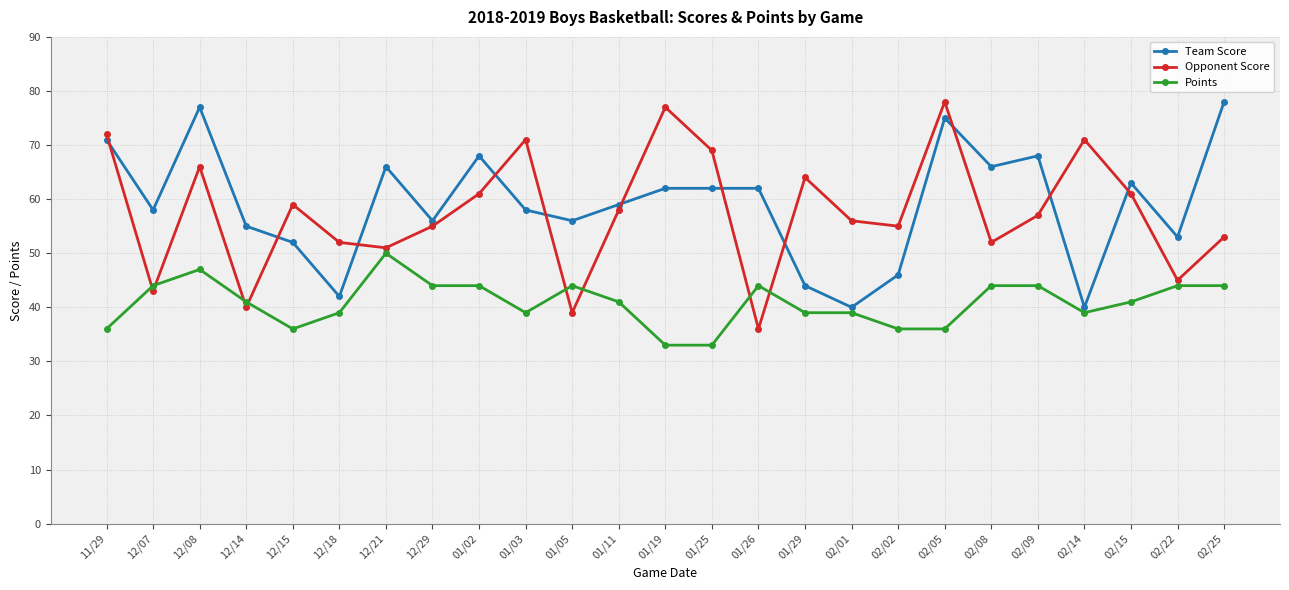

Reading left to right, extract all data points from this chart.

Team Score: 71	58	77	55	52	42	66	56	68	58	56	59	62	62	62	44	40	46	75	66	68	40	63	53	78
Opponent Score: 72	43	66	40	59	52	51	55	61	71	39	58	77	69	36	64	56	55	78	52	57	71	61	45	53
Points: 36	44	47	41	36	39	50	44	44	39	44	41	33	33	44	39	39	36	36	44	44	39	41	44	44